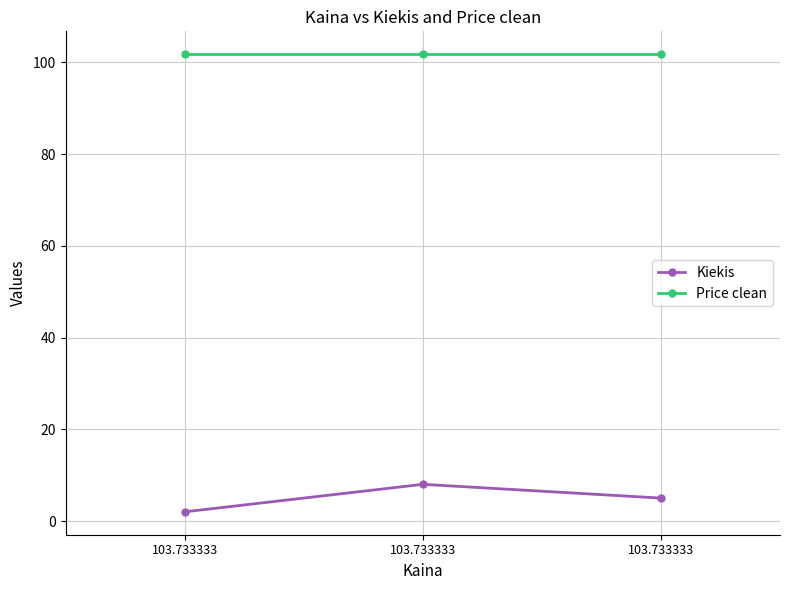

Does the chart have visible grid lines?

Yes